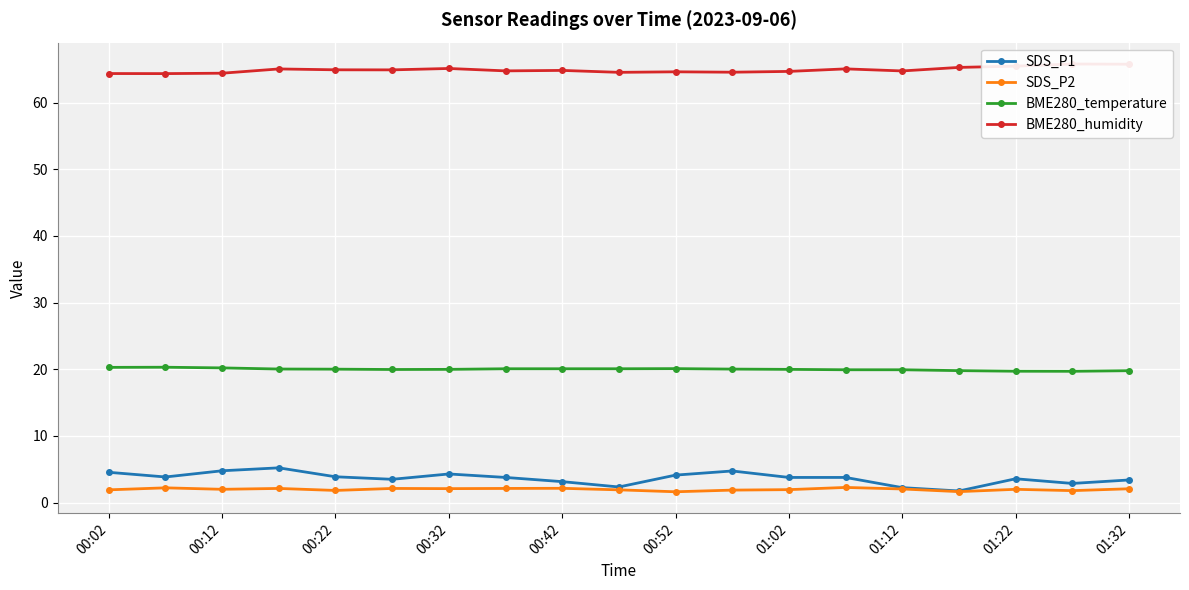

Is the value of SDS_P2 at 01:02 greater than the value of BME280_temperature at 00:02?

No